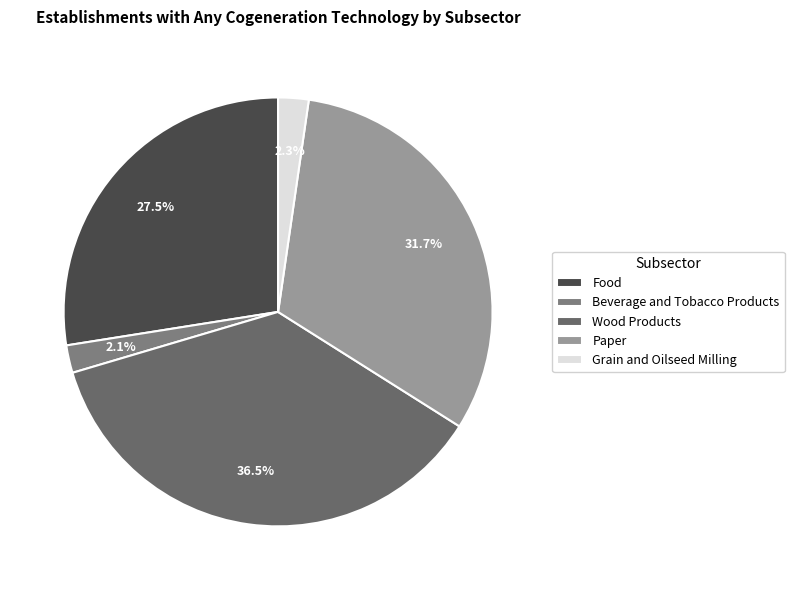

Is Beverage and Tobacco Products the majority of the pie?

No